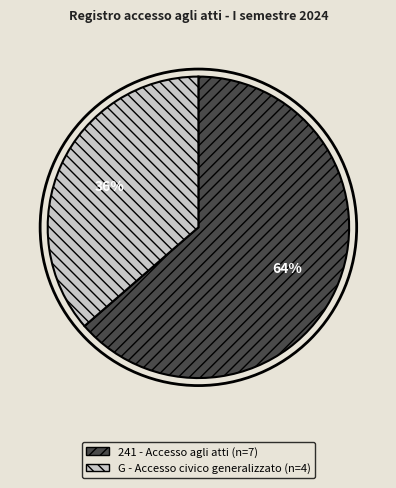

True or false: 241 - Accesso agli atti accounts for 51% of the total.

False